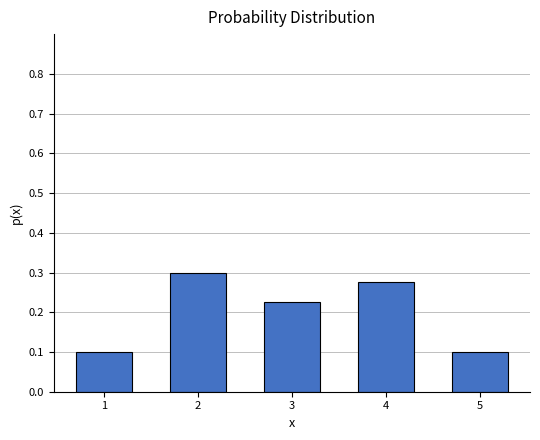

The chart shows a value of 0.1 at 2. True or false?

False